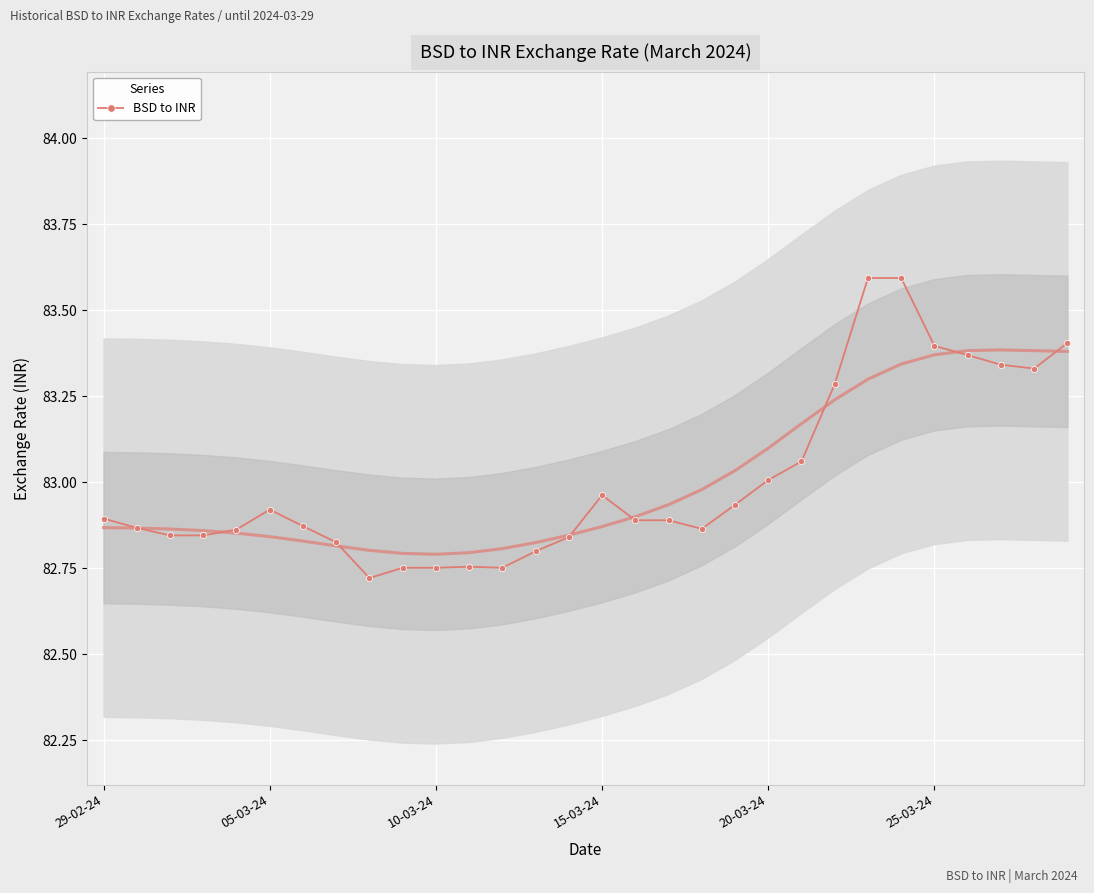

What is the average value?

83.0